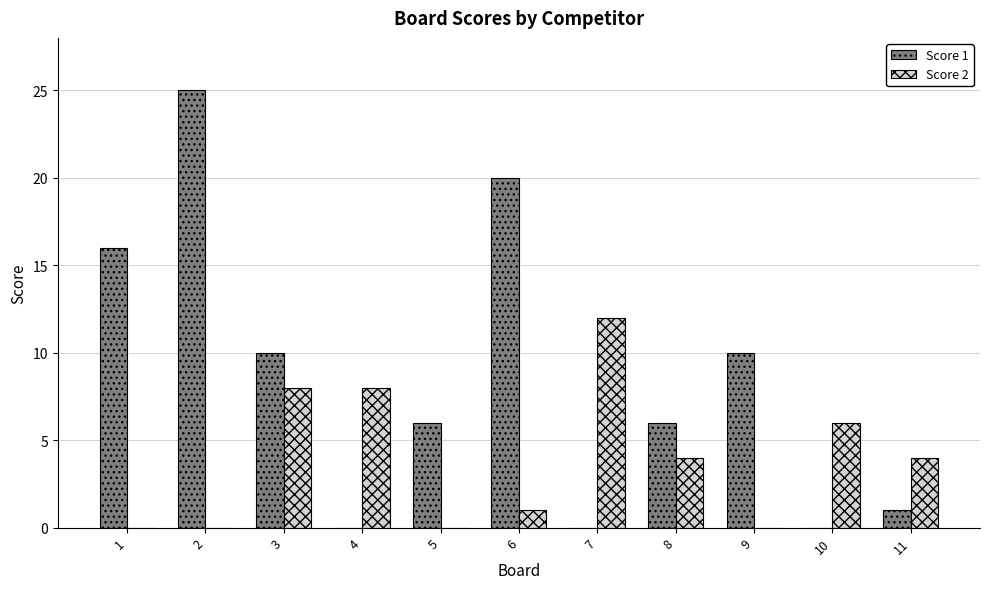

Which series has the largest total across all categories?

Score 1